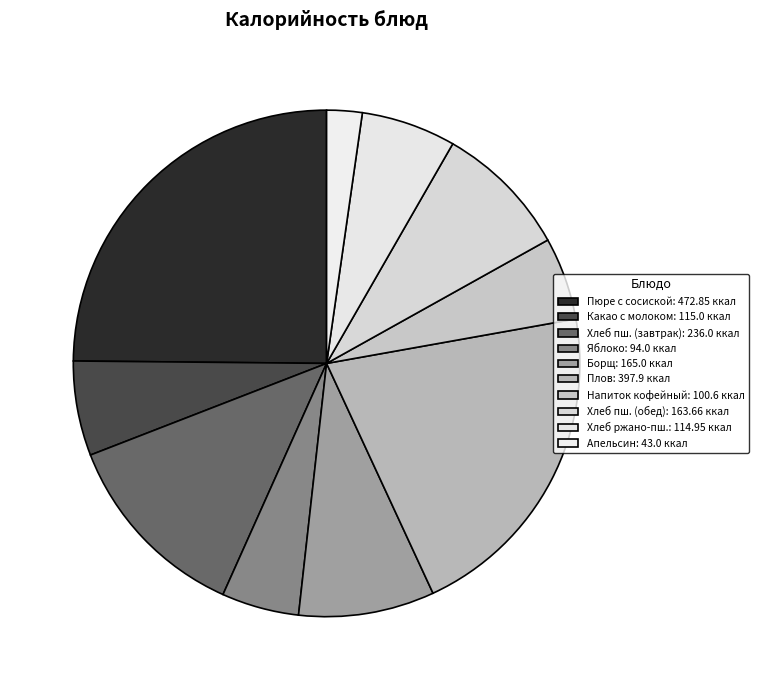

How many slices are in this pie chart?

10